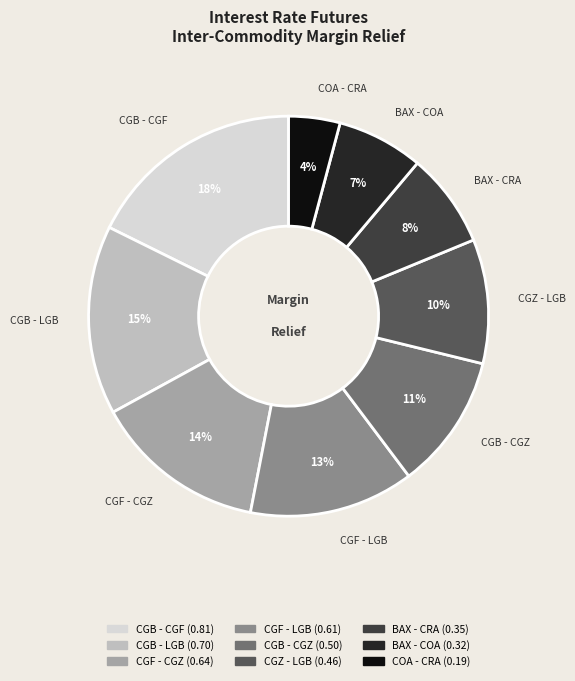

How many slices are in this pie chart?

9